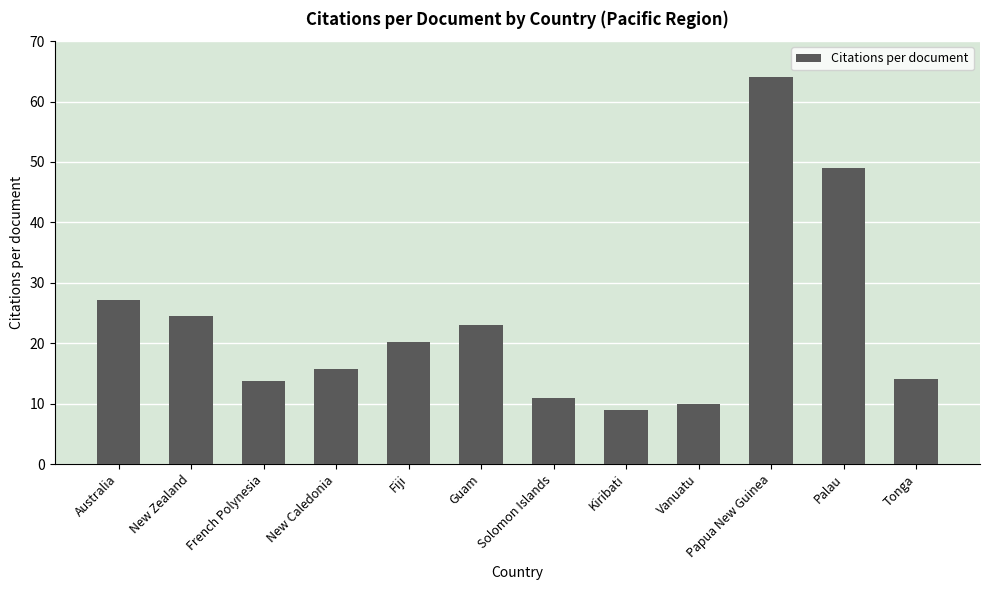

What is the difference between the maximum and minimum values?

55.0